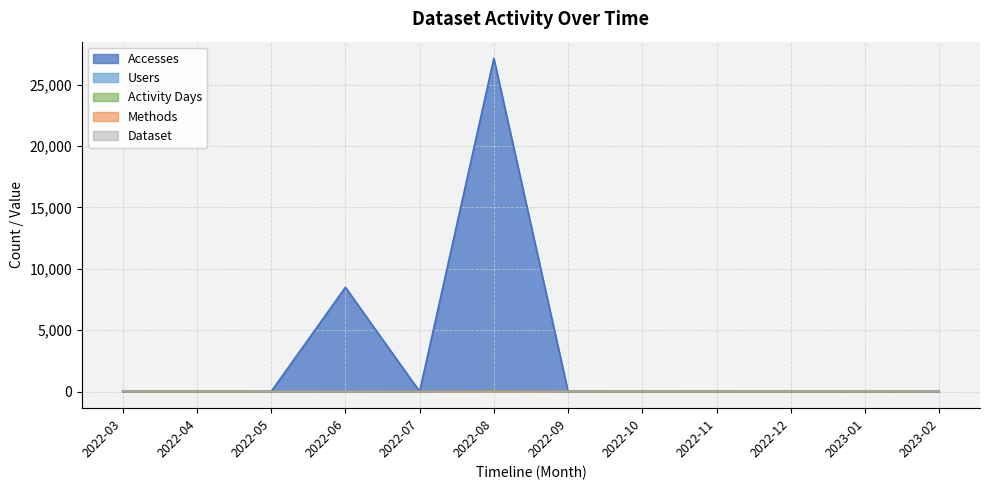

What is the label of the 8th point from the right?

2022-07